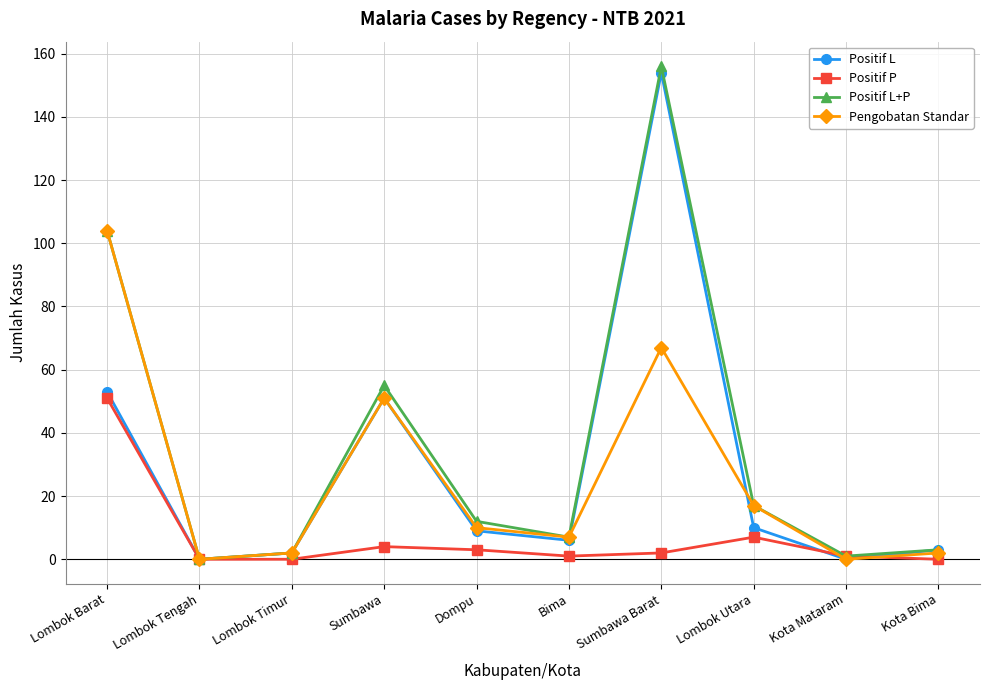

Which series changed the most between Lombok Utara and Kota Mataram?

Pengobatan Standar